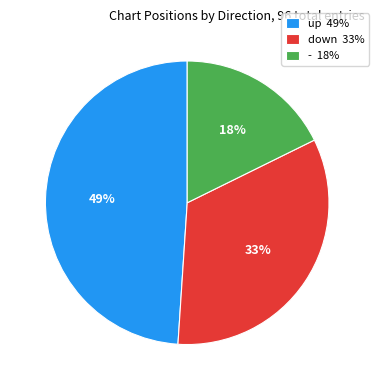

Between down 33% and - 18%, which is larger?

down 33%